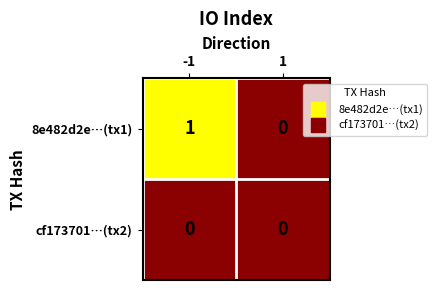

Which series has the largest total across all categories?

8e482d2e…(tx1)